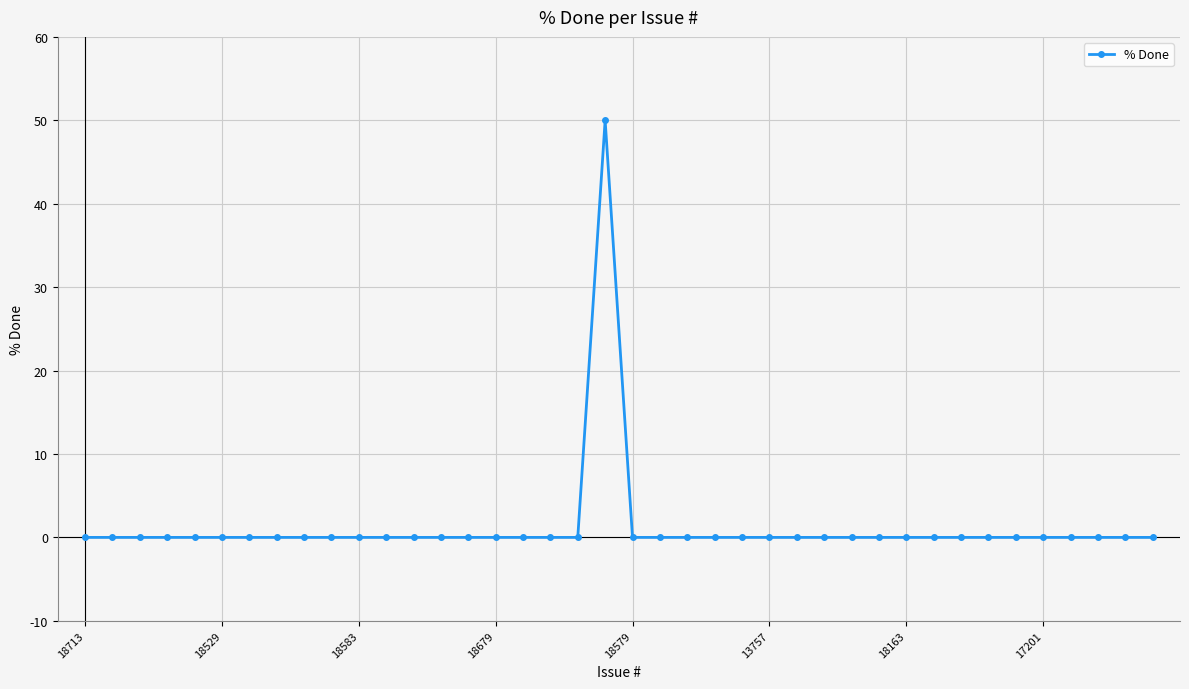

What is the maximum value shown in the chart?

50